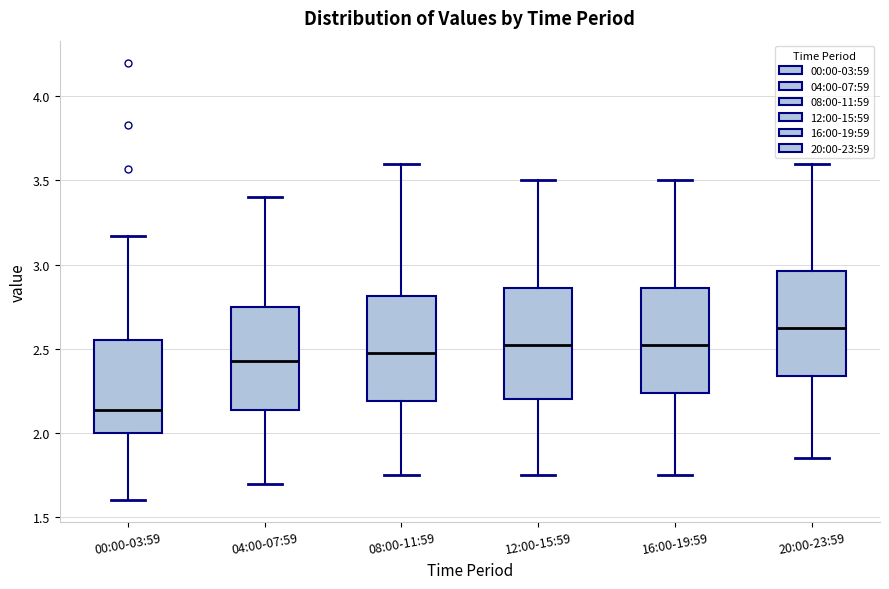

Reading left to right, transcribe this box plot: for each box, give where its median line is, the range the box spans, and where its two whiskers end, as read against the y-axis. The values are not printed on the chart, so give them approximately, as read against the axis.

00:00-03:59: median 2.15, box 2.00 to 2.55, whiskers 1.60 to 3.15
04:00-07:59: median 2.45, box 2.15 to 2.75, whiskers 1.70 to 3.40
08:00-11:59: median 2.50, box 2.20 to 2.80, whiskers 1.75 to 3.60
12:00-15:59: median 2.55, box 2.20 to 2.85, whiskers 1.75 to 3.50
16:00-19:59: median 2.55, box 2.25 to 2.85, whiskers 1.75 to 3.50
20:00-23:59: median 2.65, box 2.35 to 2.95, whiskers 1.85 to 3.60